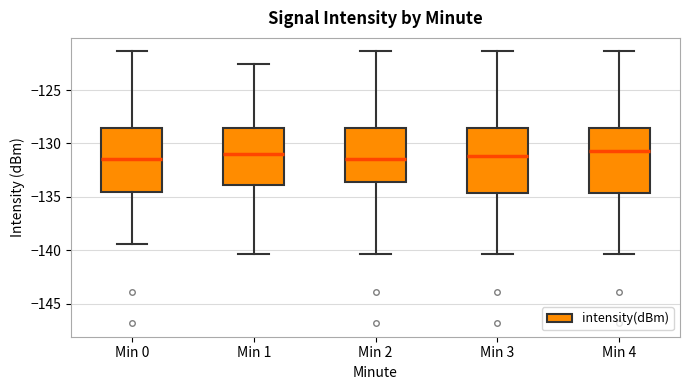

Reading left to right, transcribe this box plot: for each box, give where its median line is, the range the box spans, and where its two whiskers end, as read against the y-axis. The values are not printed on the chart, so give them approximately, as read against the axis.

Min 0: median -131.5, box -134.5 to -128.5, whiskers -139.5 to -121.5
Min 1: median -131.0, box -134.0 to -128.5, whiskers -140.5 to -122.5
Min 2: median -131.5, box -133.5 to -128.5, whiskers -140.5 to -121.5
Min 3: median -131.0, box -134.5 to -128.5, whiskers -140.5 to -121.5
Min 4: median -130.5, box -134.5 to -128.5, whiskers -140.5 to -121.5